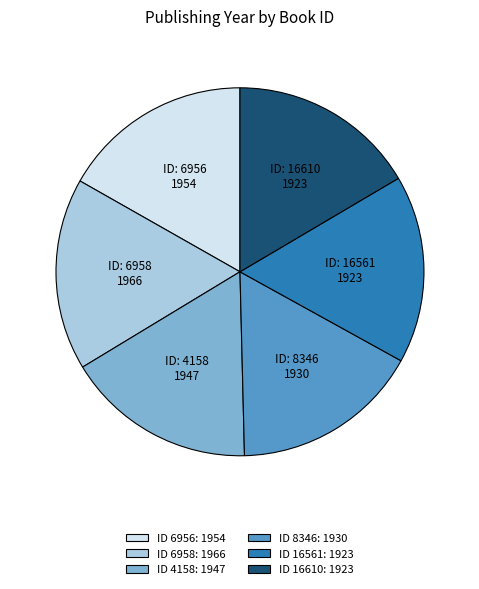

Is ID 4158: 1947 the majority of the pie?

No